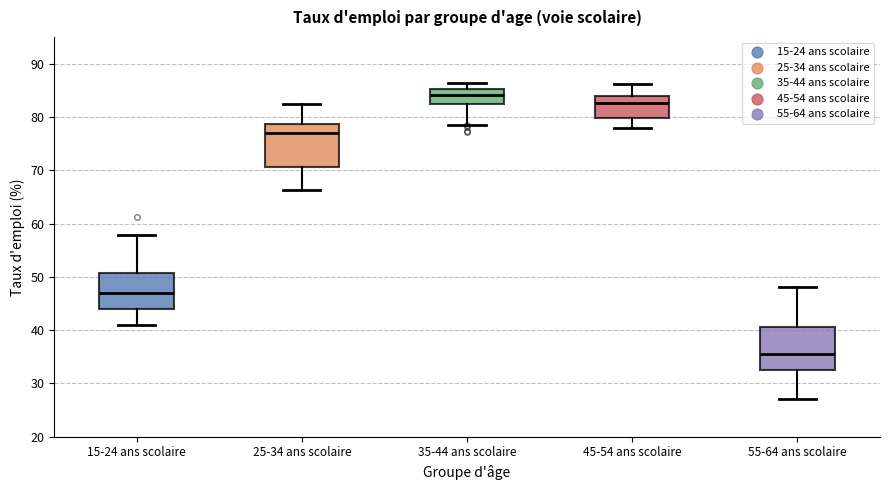

Which box's median line is the highest?

35-44 ans scolaire